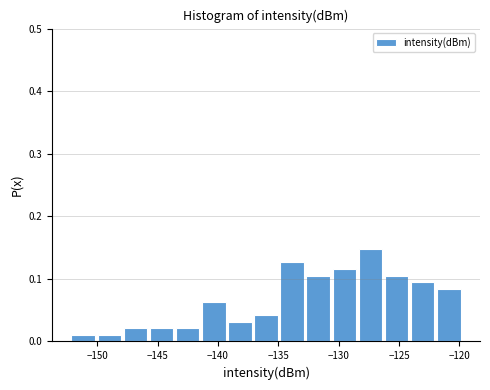

How tall is the bar that spans -133.0 to -130.5 on the x-axis? Neither the bar edges nor the heights are printed on the chart, so give them approximately, as read against the axes.

0.11